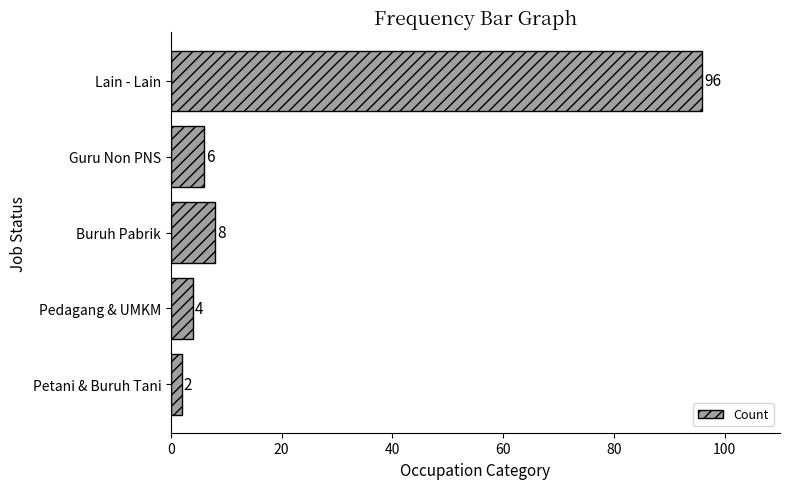

Reading bottom to top, extract all data points from this chart.

Petani & Buruh Tani=2	Pedagang & UMKM=4	Buruh Pabrik=8	Guru Non PNS=6	Lain - Lain=96